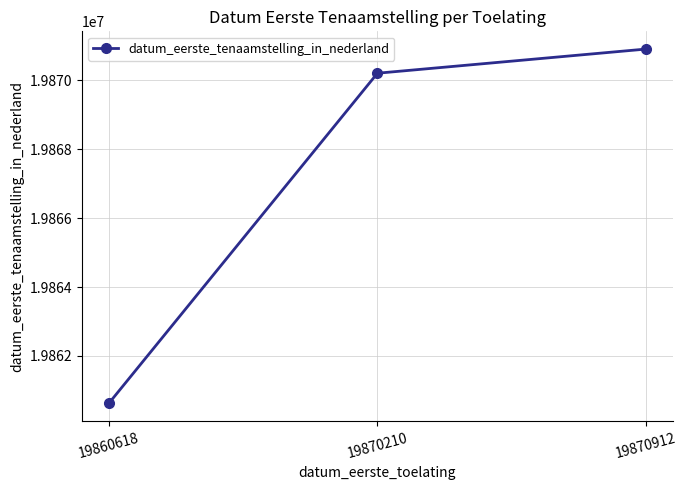

Which category has the lowest value across all series?

19860618